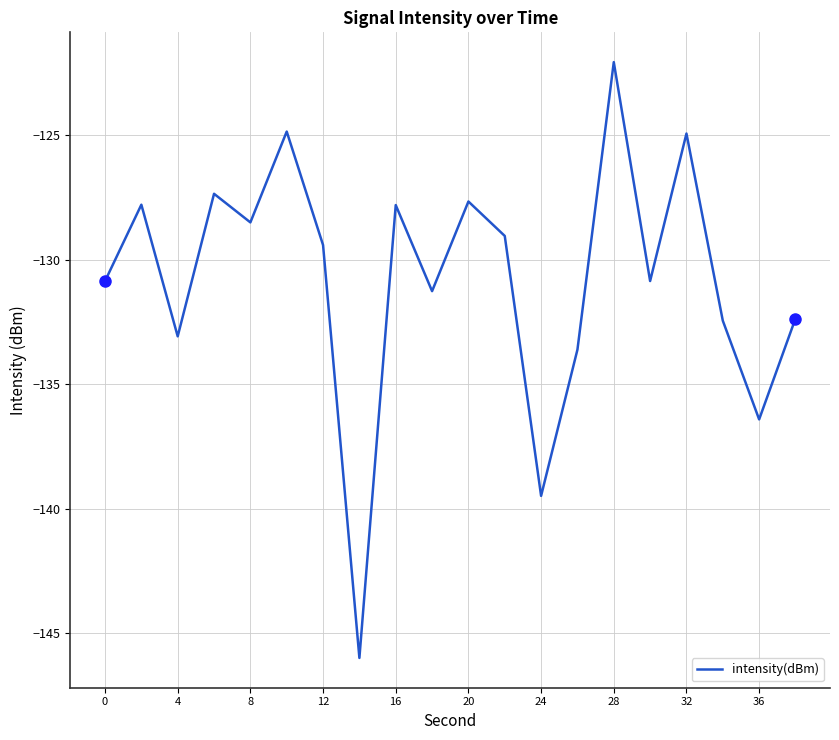

What is the difference between the maximum and minimum values?

23.9